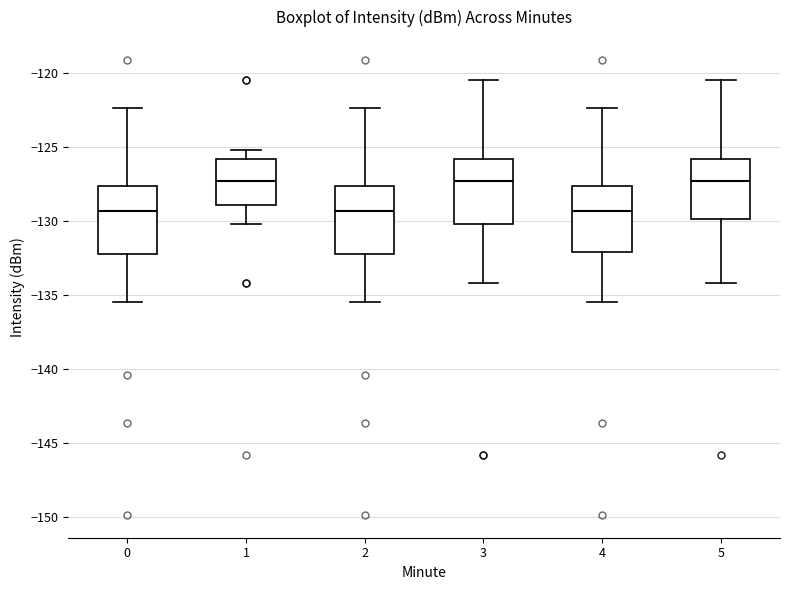

Reading left to right, transcribe this box plot: for each box, give where its median line is, the range the box spans, and where its two whiskers end, as read against the y-axis. The values are not printed on the chart, so give them approximately, as read against the axis.

0: median -129.5, box -132.0 to -127.5, whiskers -135.5 to -122.5
1: median -127.5, box -129.0 to -126.0, whiskers -130.0 to -125.0
2: median -129.5, box -132.0 to -127.5, whiskers -135.5 to -122.5
3: median -127.5, box -130.0 to -126.0, whiskers -134.0 to -120.5
4: median -129.5, box -132.0 to -127.5, whiskers -135.5 to -122.5
5: median -127.5, box -130.0 to -126.0, whiskers -134.0 to -120.5